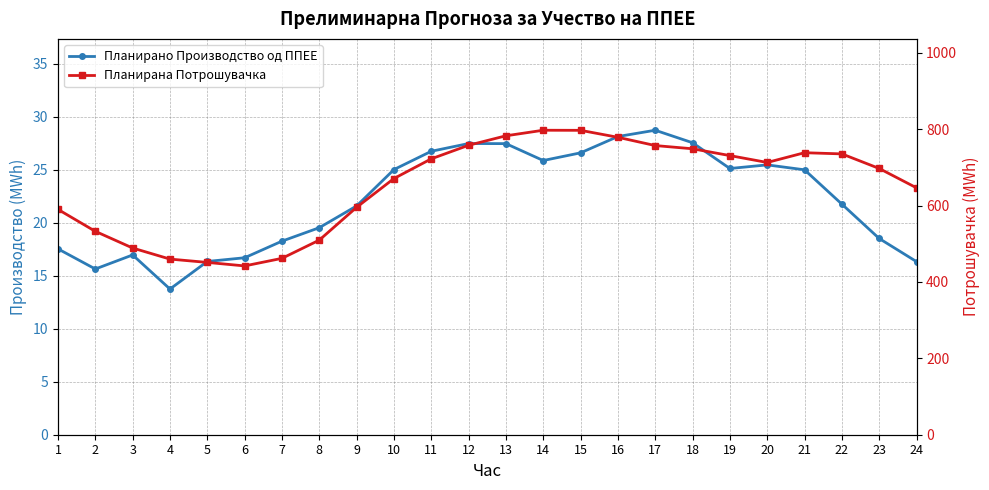

What is the difference between the highest and lowest values at 2?

516.9